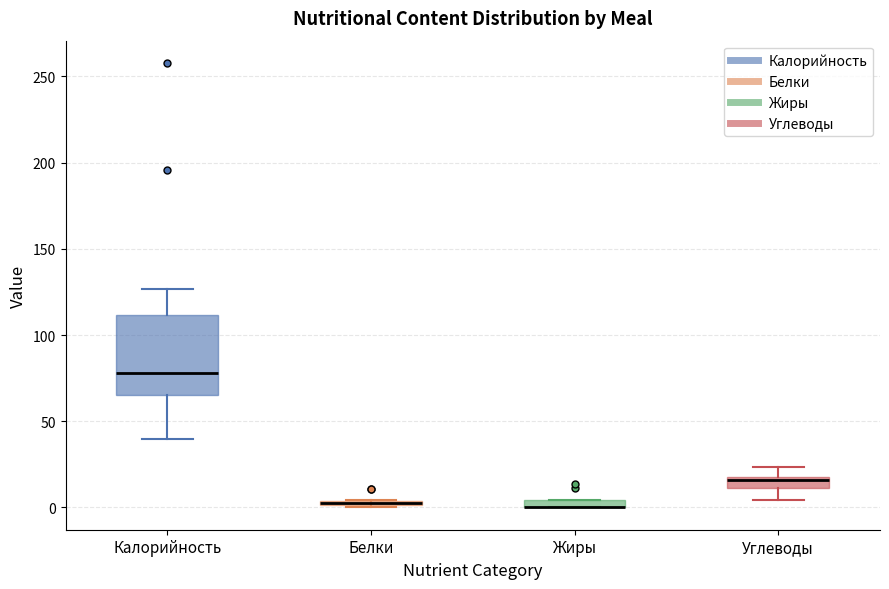

Where is the lower edge of the box for Жиры on the y-axis? The values are not printed on the chart, so give them approximately, as read against the axis.

0